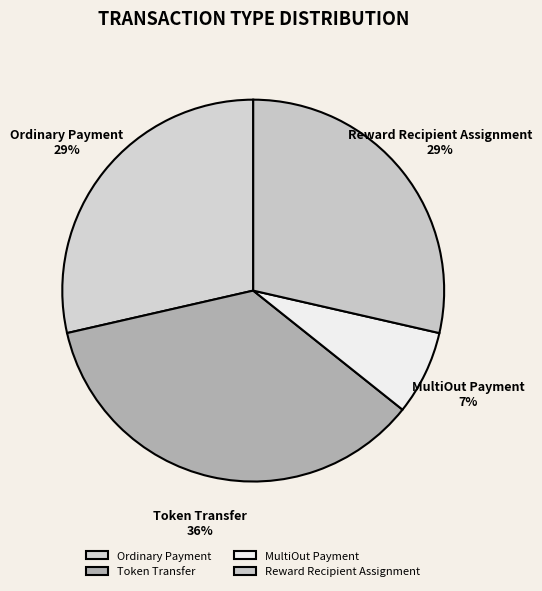

To the nearest percent, what is the average slice percentage?

25%